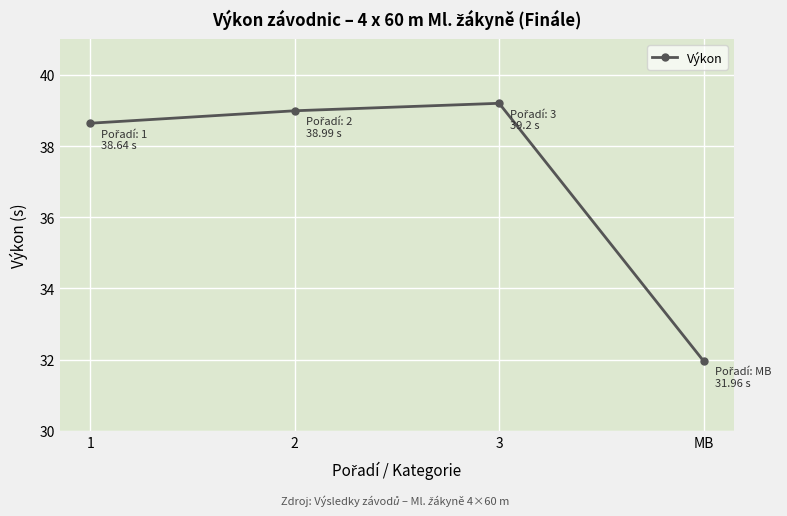

Rank the categories by value from lowest to highest.

MB, 1, 2, 3